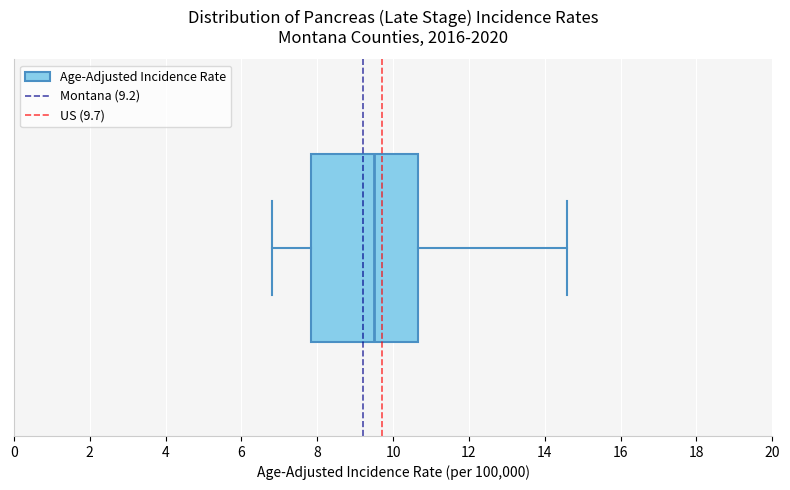

Transcribe this box plot: give where the median line is, the range the box spans, and where the two whiskers end, as read against the x-axis. The values are not printed on the chart, so give them approximately, as read against the axis.

median 9.6, box 7.8 to 10.6, whiskers 6.8 to 14.6